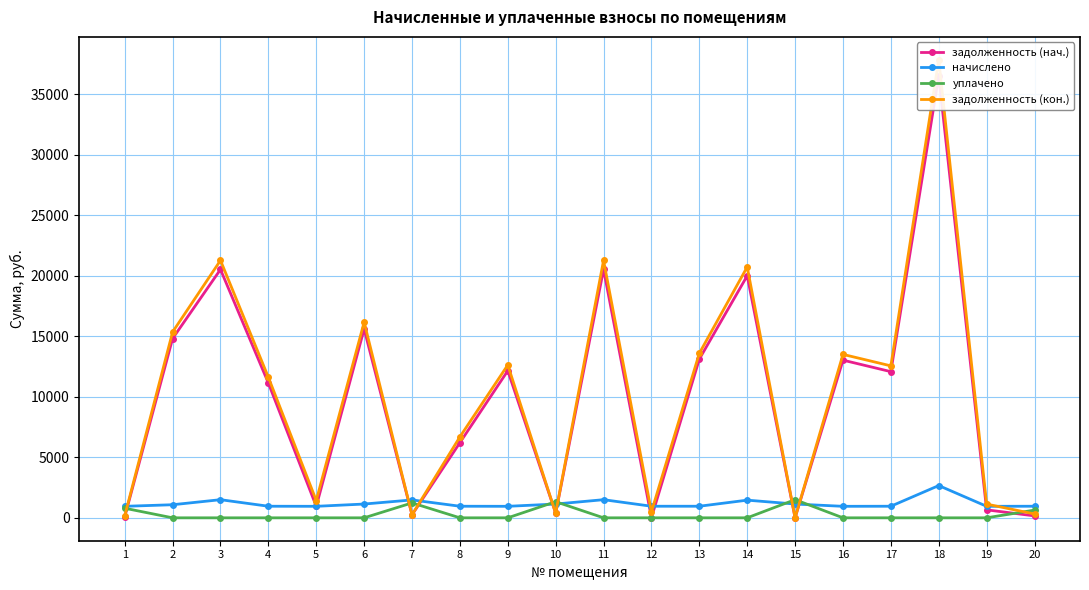

At how many categories does at least one series exceed 6422?

12